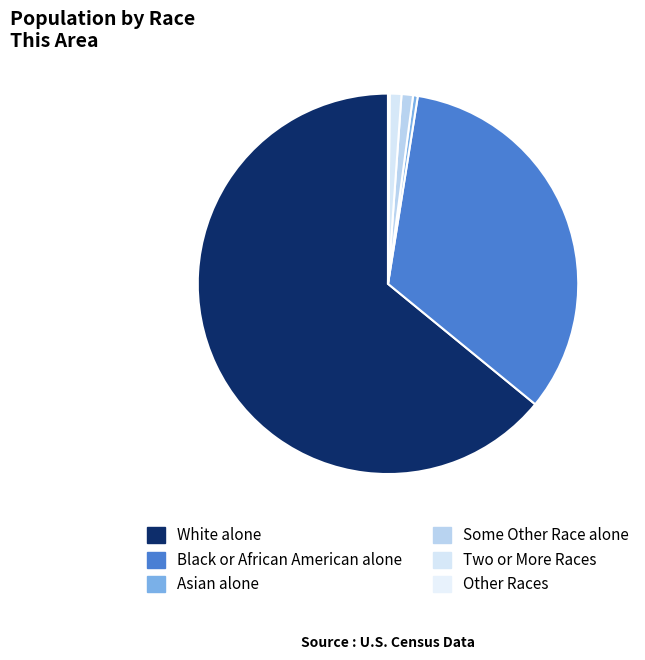

Is there a majority slice in this chart?

Yes